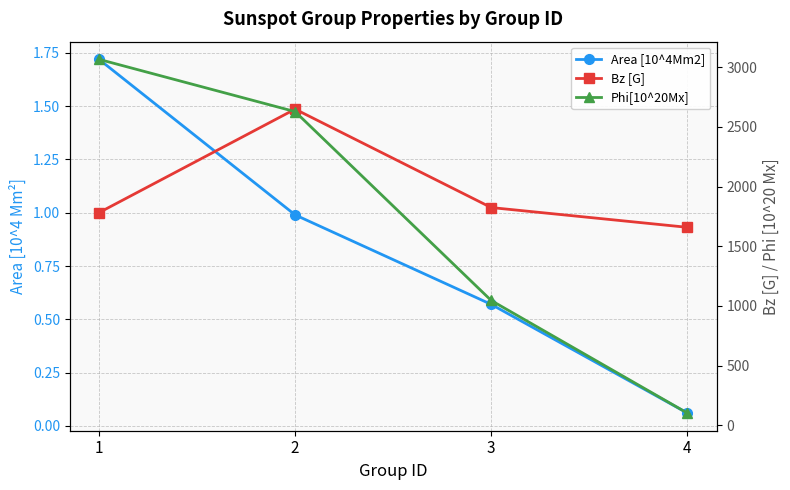

Between 3 and 1, which is larger?

1